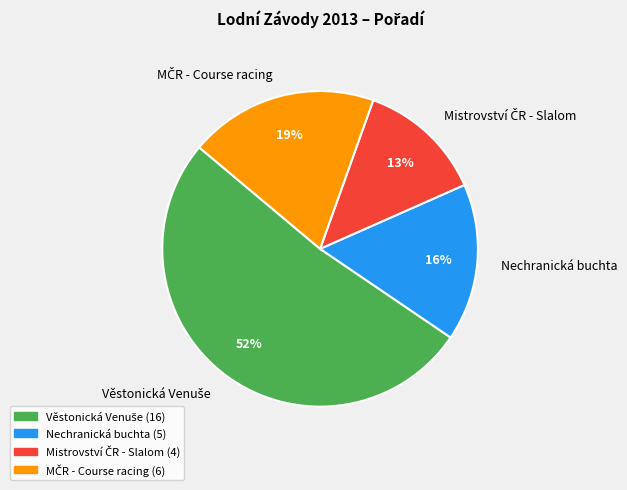

To the nearest percent, what is the difference between the largest and smallest slice percentages?

39%